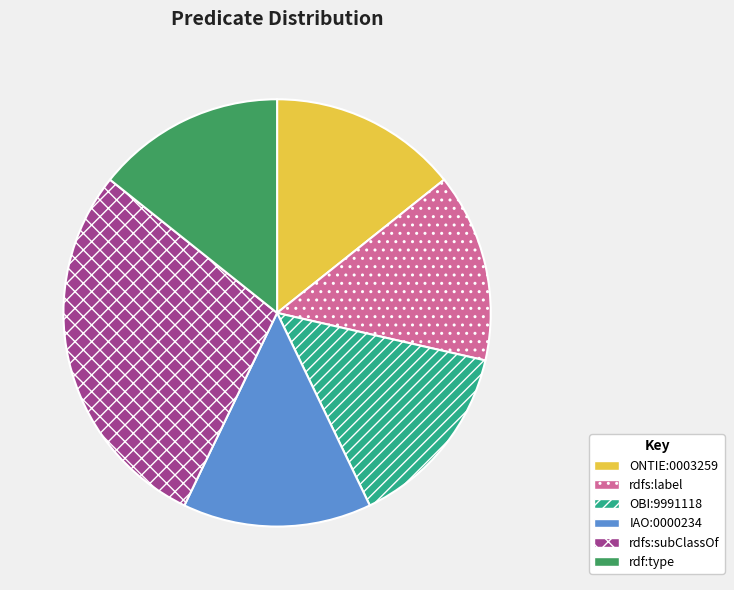

Is there any slice that represents more than half of the pie?

No